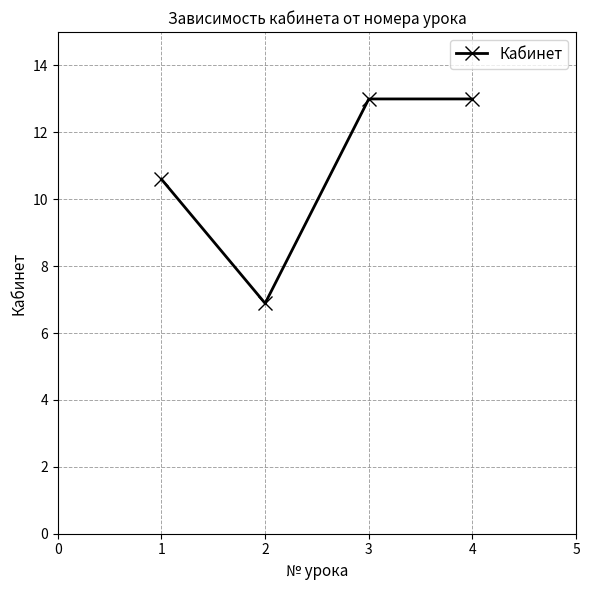

Is it true that the value at 2 is 6.9?

True